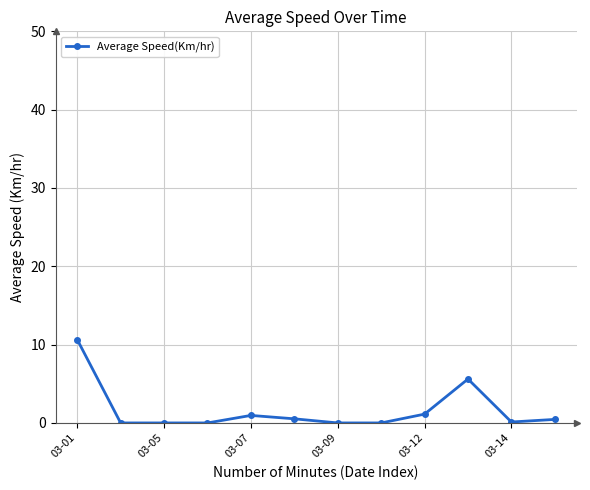

True or false: the data has more than 0 interior local peaks.

True